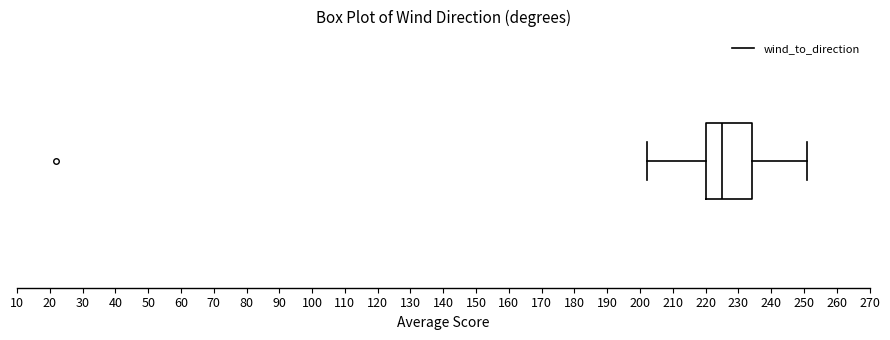

Read this box plot against the x-axis: the position of the median line, the range covered by the box, and the ends of both whiskers. The values are not printed on the chart, so give them approximately, as read against the axis.

median 225, box 220 to 234, whiskers 202 to 251